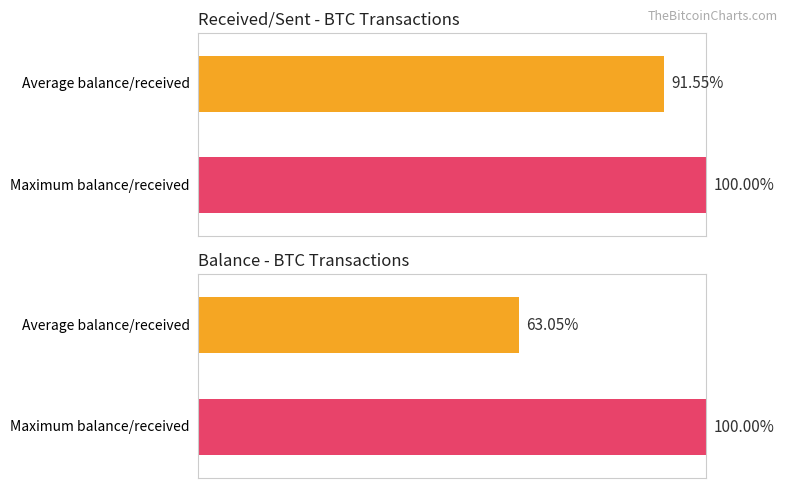

The value of received/sent at 2016-05-24 21 is 0.0. True or false?

False